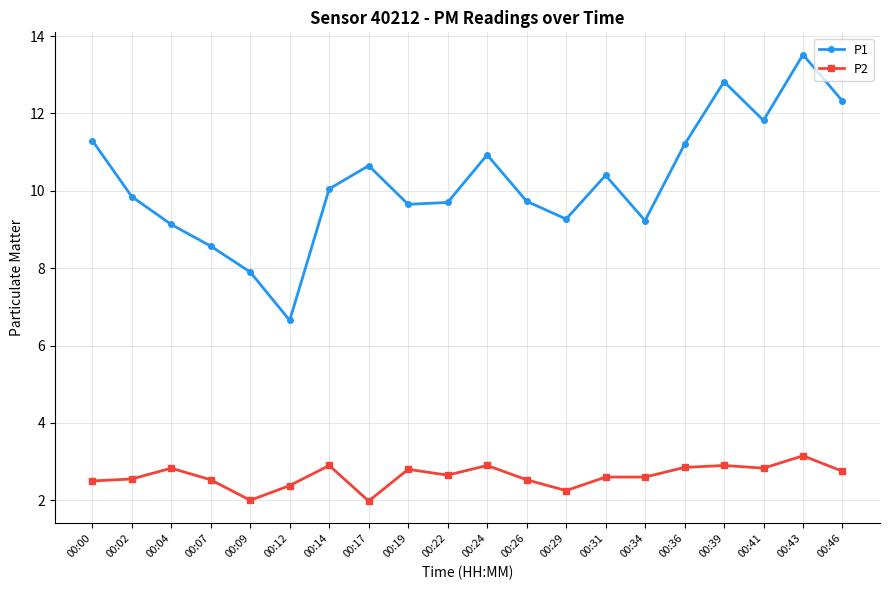

At how many categories does at least one series exceed 4?

20